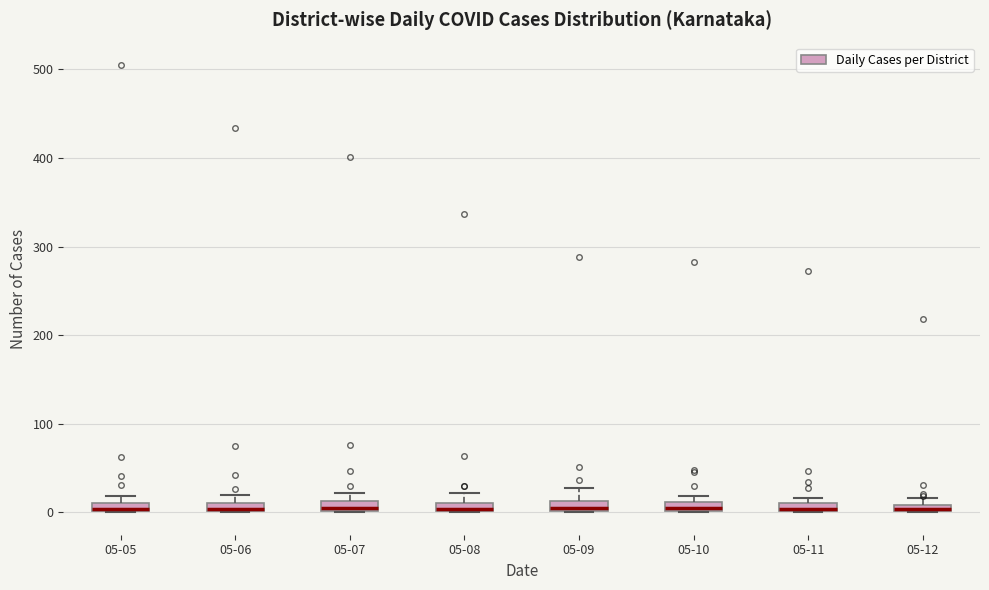

Where is the upper edge of the box for 05-10 on the y-axis? The values are not printed on the chart, so give them approximately, as read against the axis.

10